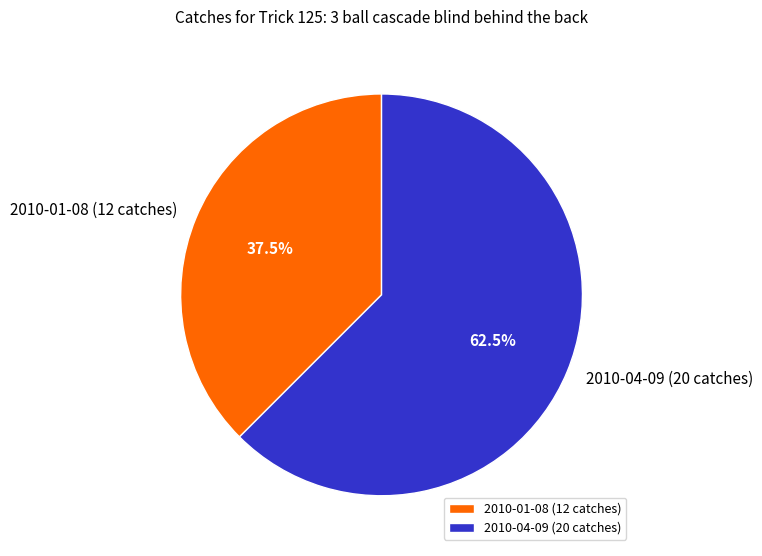

Is it true that 2010-04-09 (20 catches) is 55% of the pie?

False